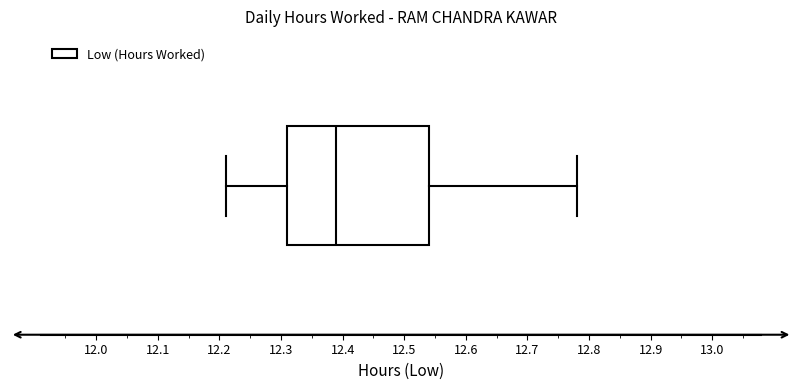

Read this box plot against the x-axis: the position of the median line, the range covered by the box, and the ends of both whiskers. The values are not printed on the chart, so give them approximately, as read against the axis.

median 12.39, box 12.31 to 12.54, whiskers 12.21 to 12.78